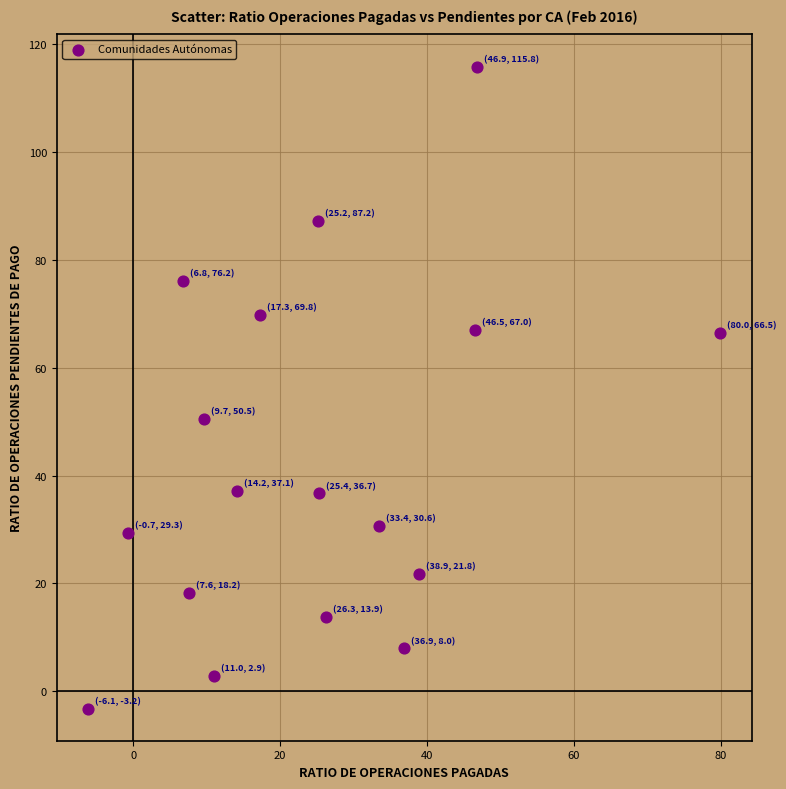

What is the range of X values (max minus min)?

86.1